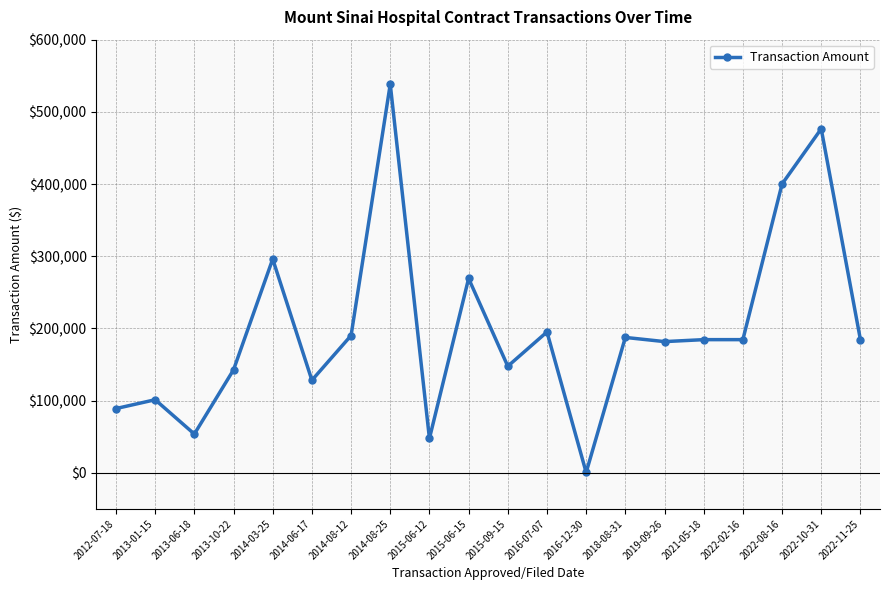

What is the label of the 18th point from the right?

2013-06-18